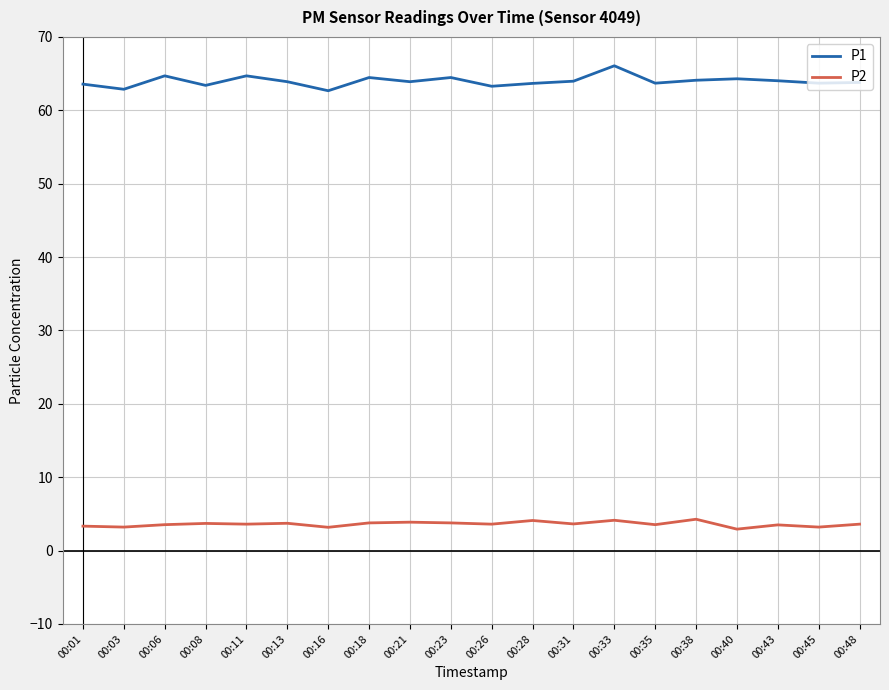

At which label does P1 first exceed 63?

00:01